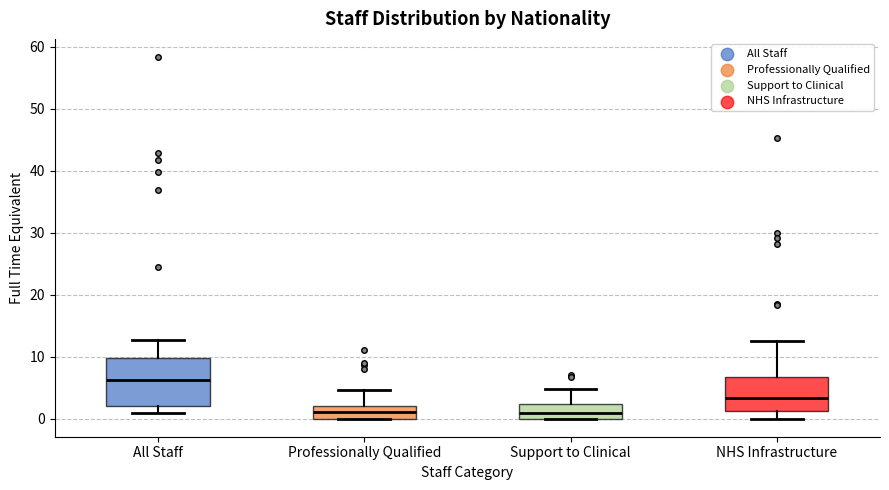

Reading left to right, transcribe this box plot: for each box, give where its median line is, the range the box spans, and where its two whiskers end, as read against the y-axis. The values are not printed on the chart, so give them approximately, as read against the axis.

All Staff: median 6, box 2 to 10, whiskers 1 to 13
Professionally Qualified: median 1, box 0 to 2, whiskers 0 to 5
Support to Clinical: median 1, box 0 to 2, whiskers 0 to 5
NHS Infrastructure: median 3, box 1 to 7, whiskers 0 to 13